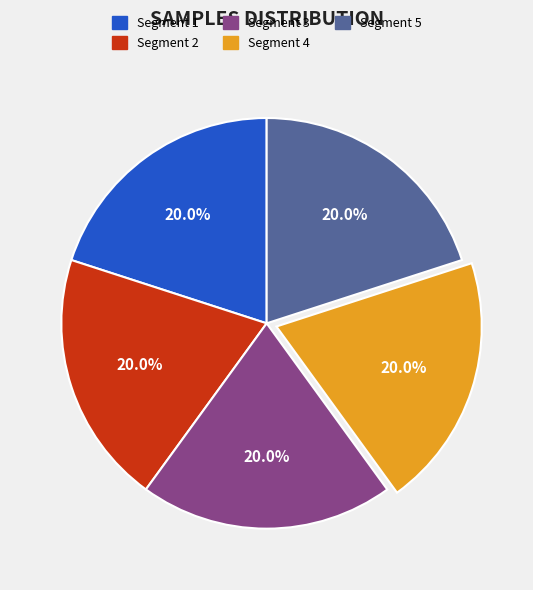

Does Segment 4 represent more than half of the total?

No